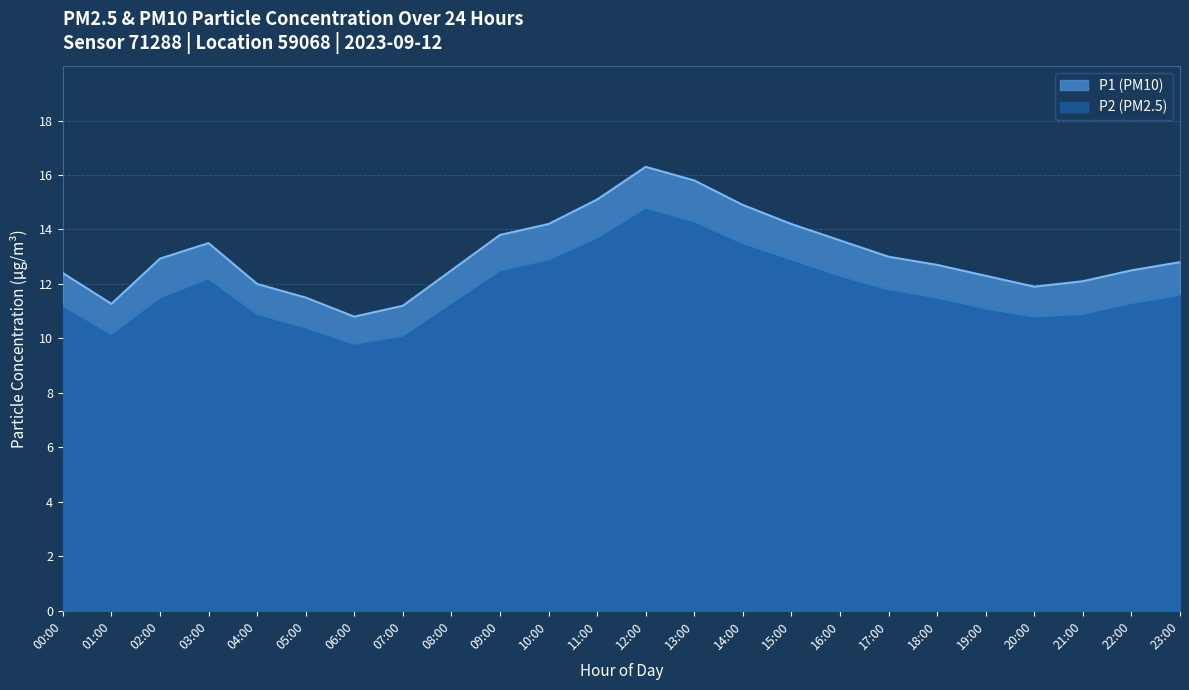

What is the value of the P1 point at the 9th from the left?

12.5